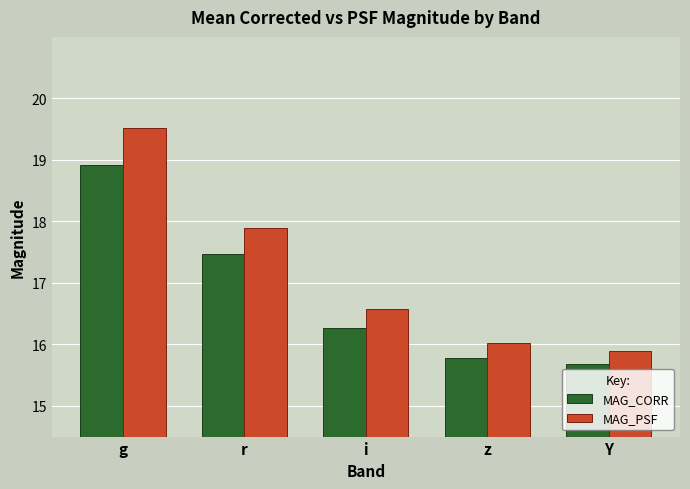

Are the bars grouped side by side (vs. stacked)?

Yes